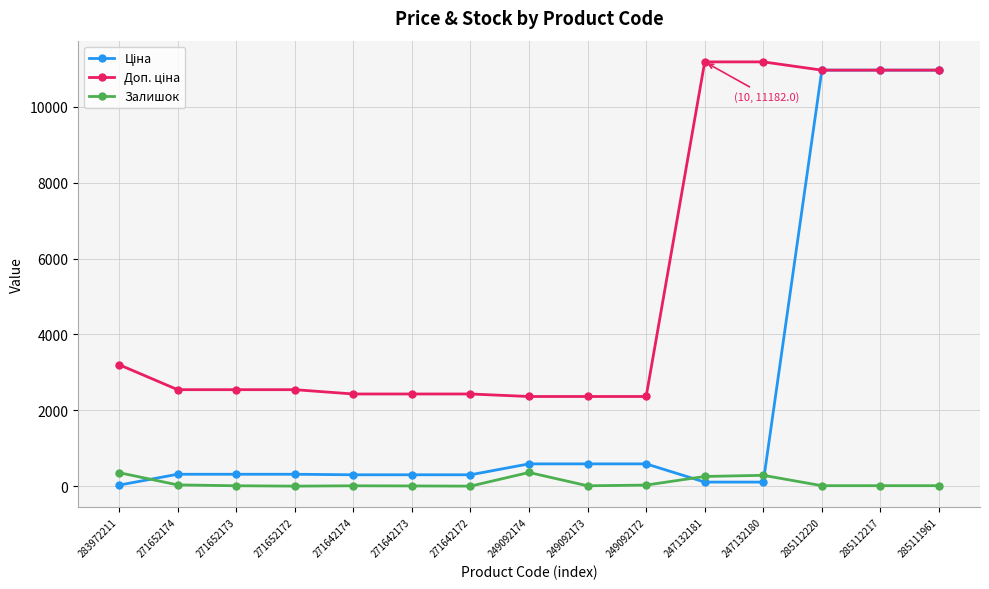

Is this an area chart (filled region under the line)?

No